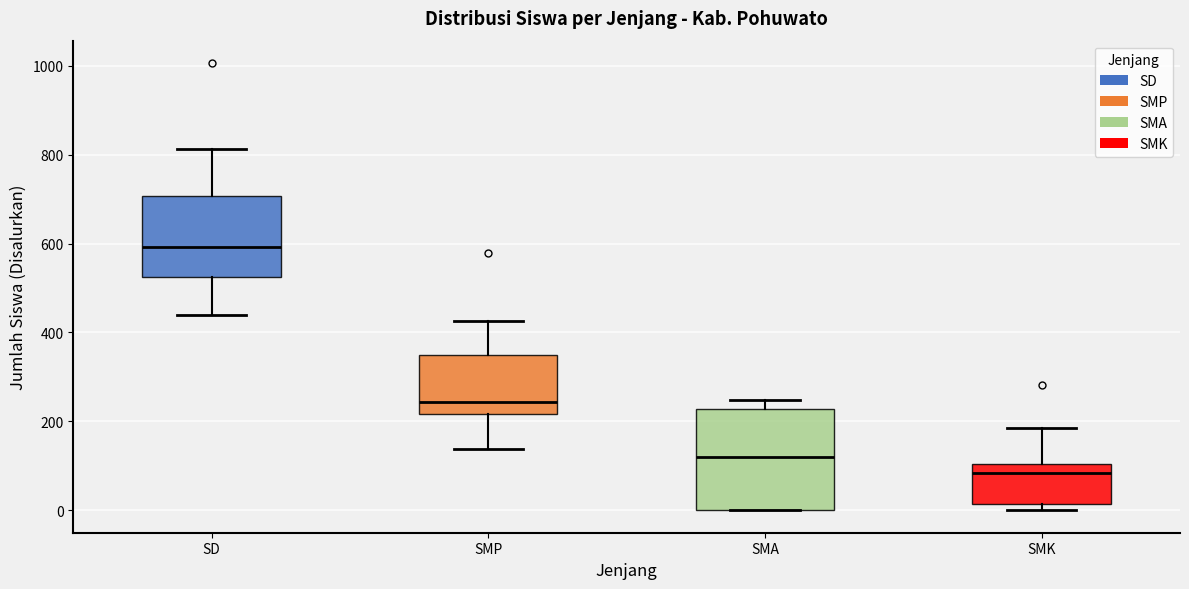

Reading left to right, transcribe this box plot: for each box, give where its median line is, the range the box spans, and where its two whiskers end, as read against the y-axis. The values are not printed on the chart, so give them approximately, as read against the axis.

SD: median 600, box 520 to 700, whiskers 440 to 820
SMP: median 240, box 220 to 340, whiskers 140 to 420
SMA: median 120, box 0 to 220, whiskers 0 to 240
SMK: median 80, box 20 to 100, whiskers 0 to 180